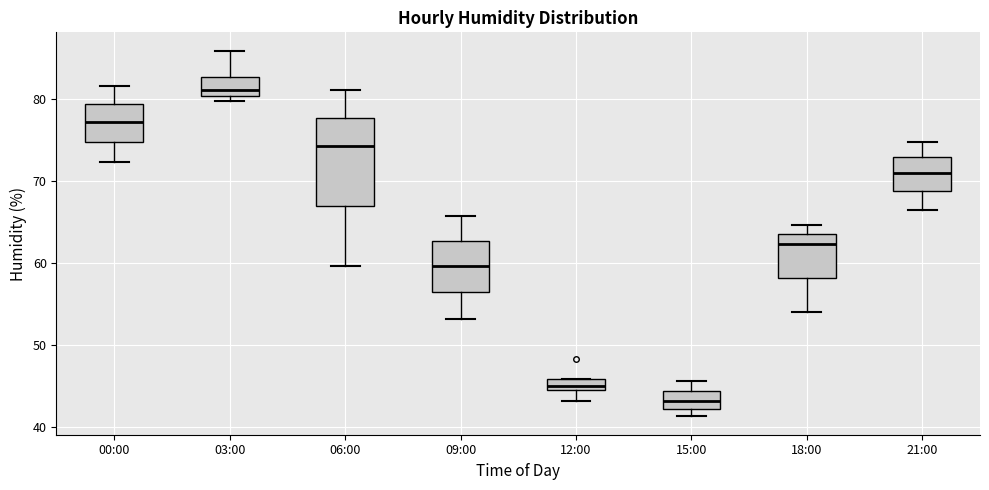

Which box is the tallest, from its lower edge to its upper edge?

06:00